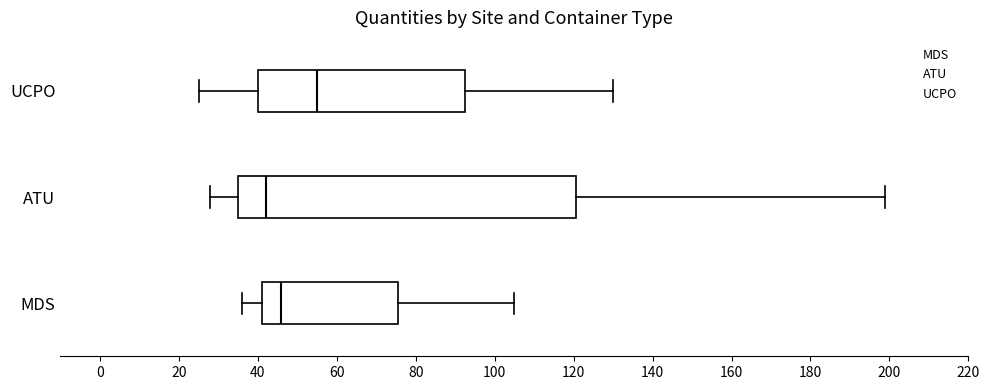

Where does the right whisker of the box for UCPO end on the x-axis? The values are not printed on the chart, so give them approximately, as read against the axis.

130